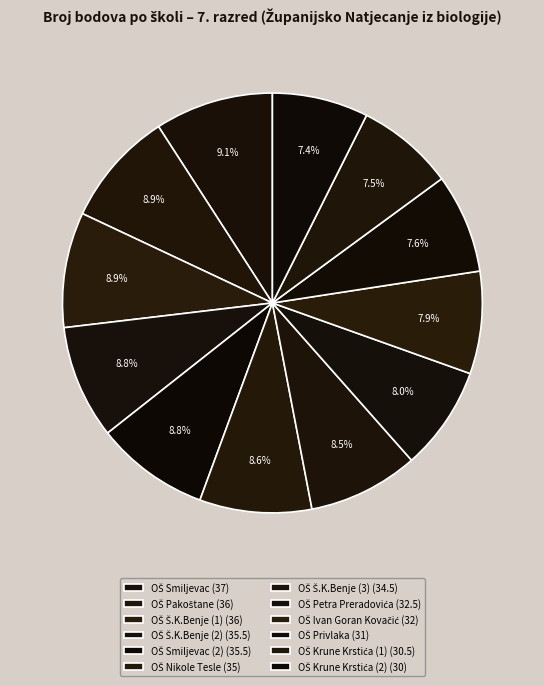

How many segments does this pie chart have?

12